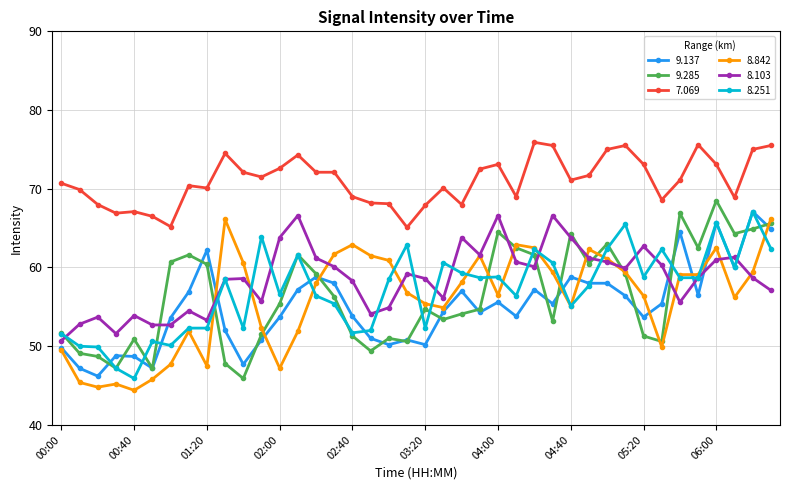

Which series has the largest total across all categories?

7.069